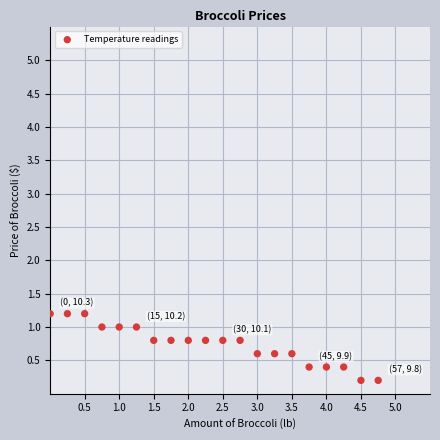

What is the range of Y values (max minus min)?

1.0